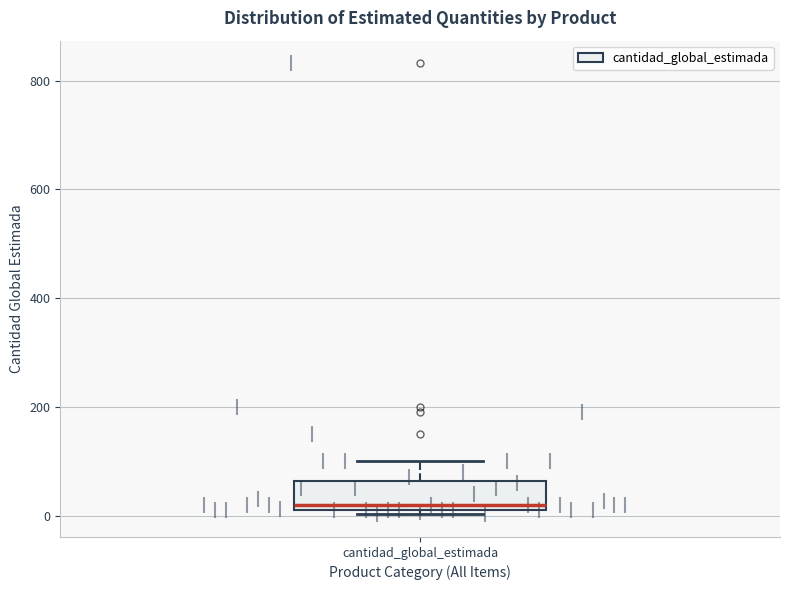

Transcribe this box plot: give where the median line is, the range the box spans, and where the two whiskers end, as read against the y-axis. The values are not printed on the chart, so give them approximately, as read against the axis.

median 20 (just above the box's lower edge), box 20 to 60, whiskers 0 to 100